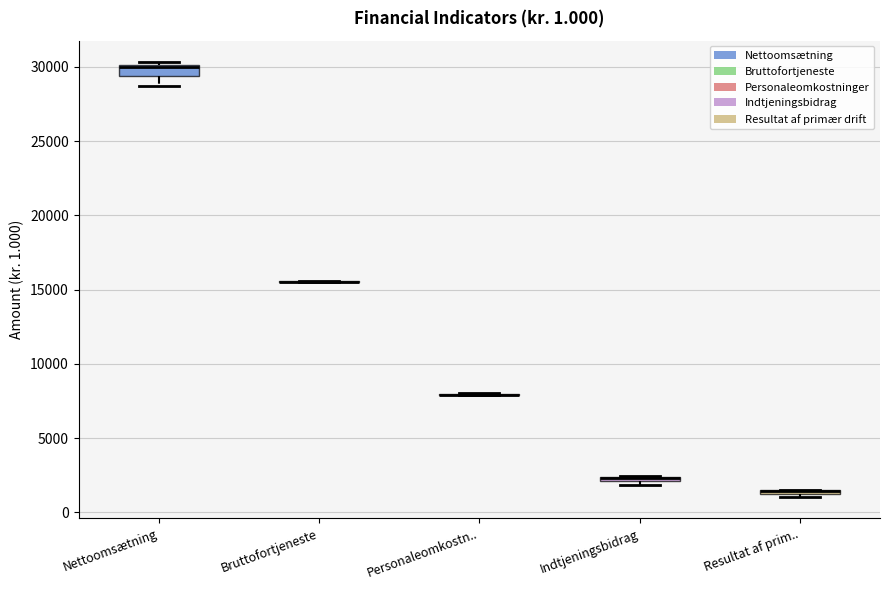

Where is the upper edge of the box for Indtjeningsbidrag on the y-axis? The values are not printed on the chart, so give them approximately, as read against the axis.

2500